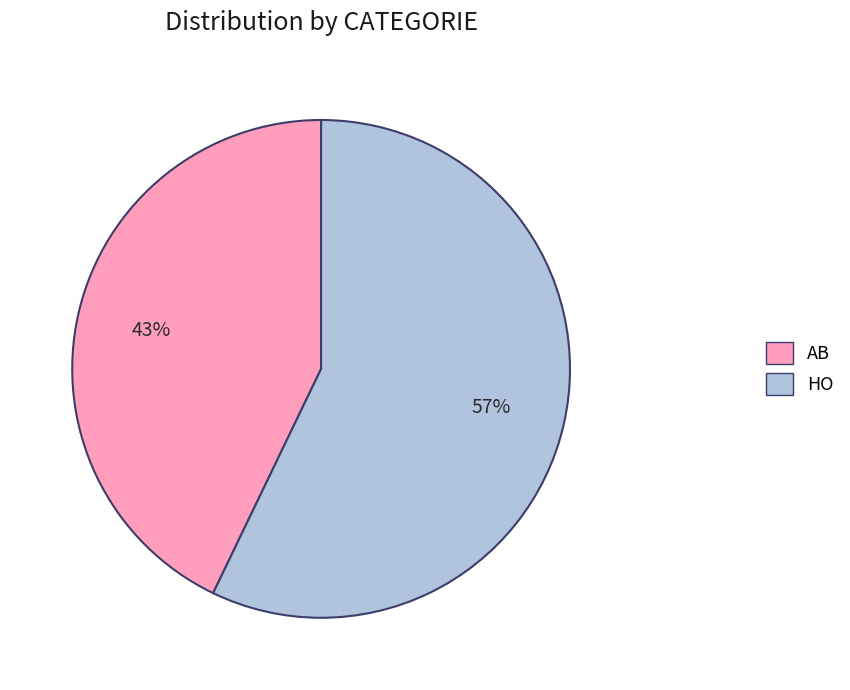

How many slices are in this pie chart?

2